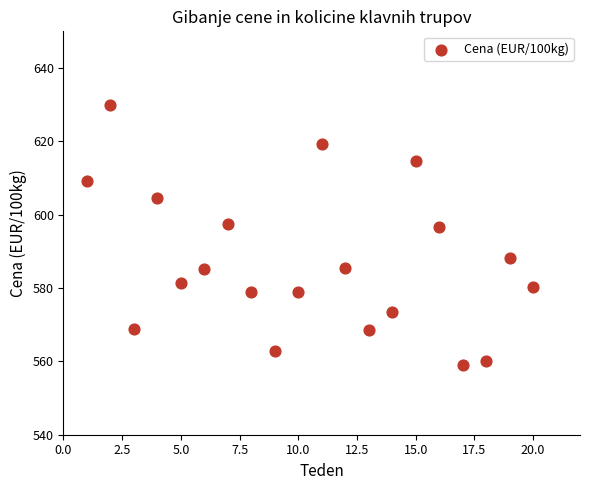

What is the range of X values (max minus min)?

19.0